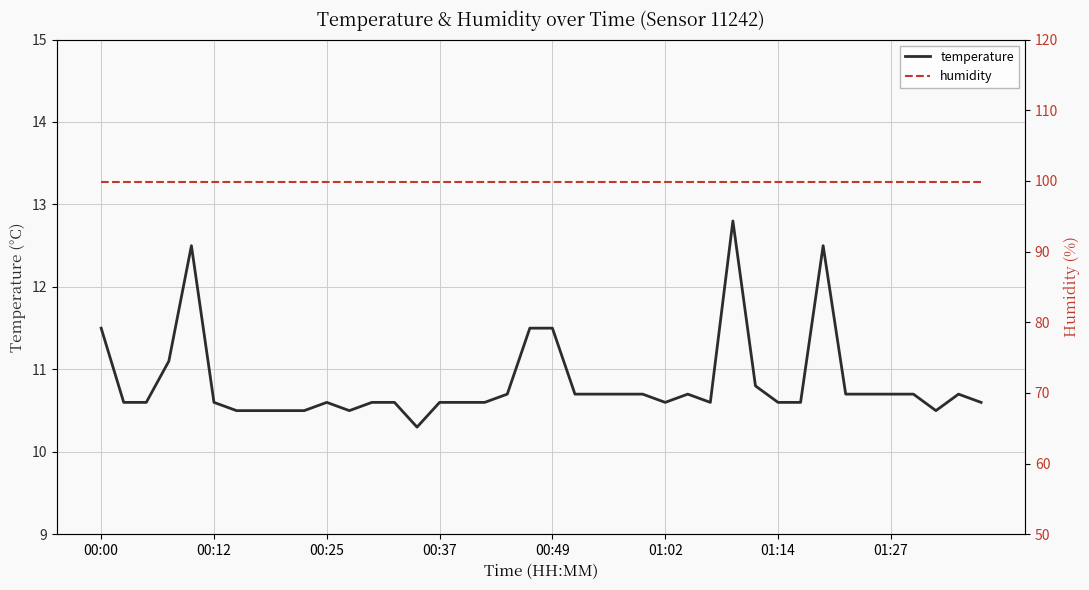

The humidity series shows 28.1 at 23. True or false?

False